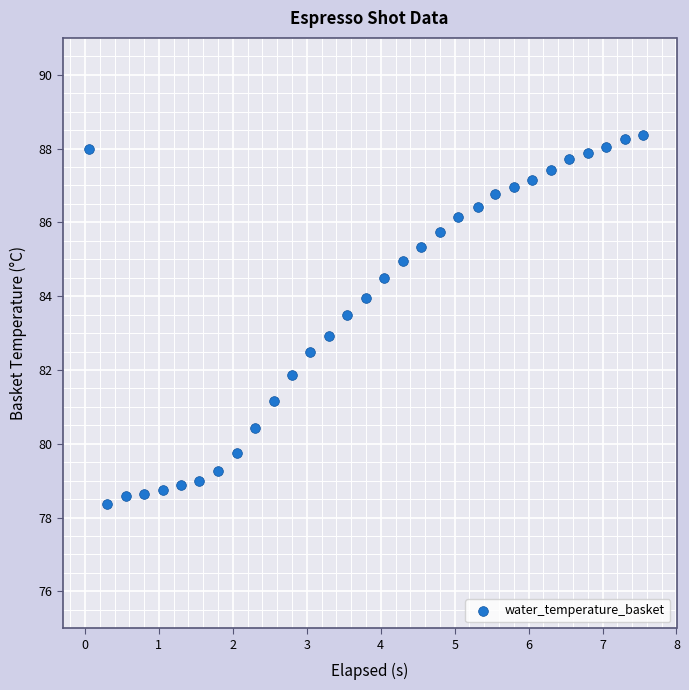

Count the number of points in this scatter plot.

31